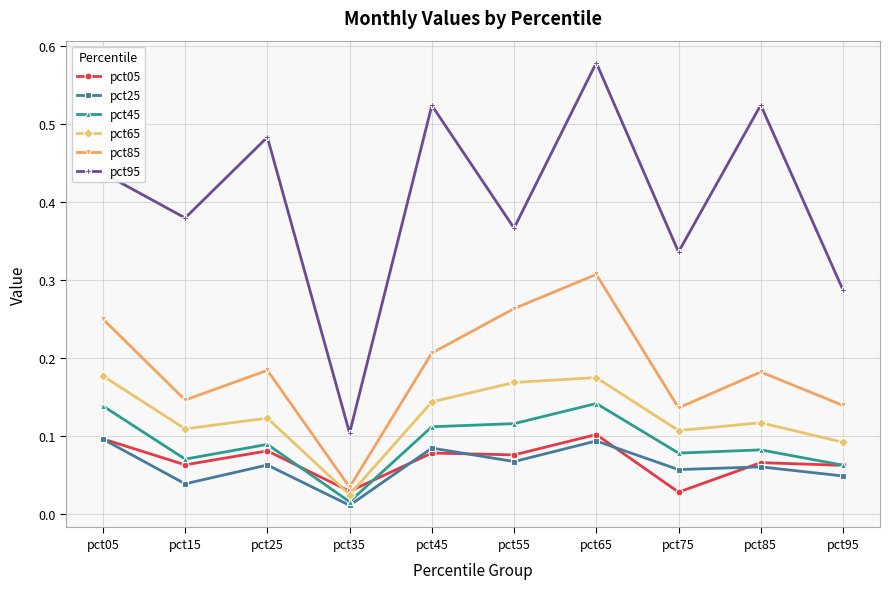

Which category has the lowest value in the pct65 series?

pct35